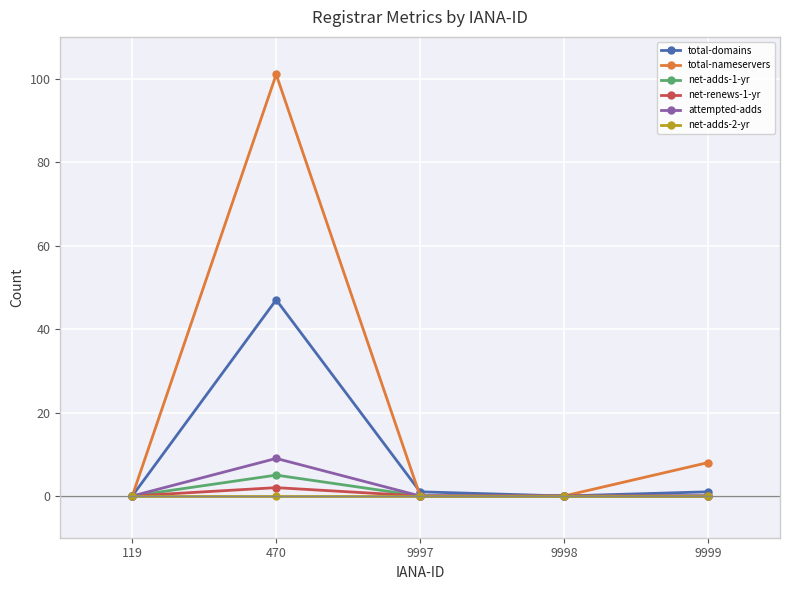

Which series has the largest total across all categories?

total-nameservers